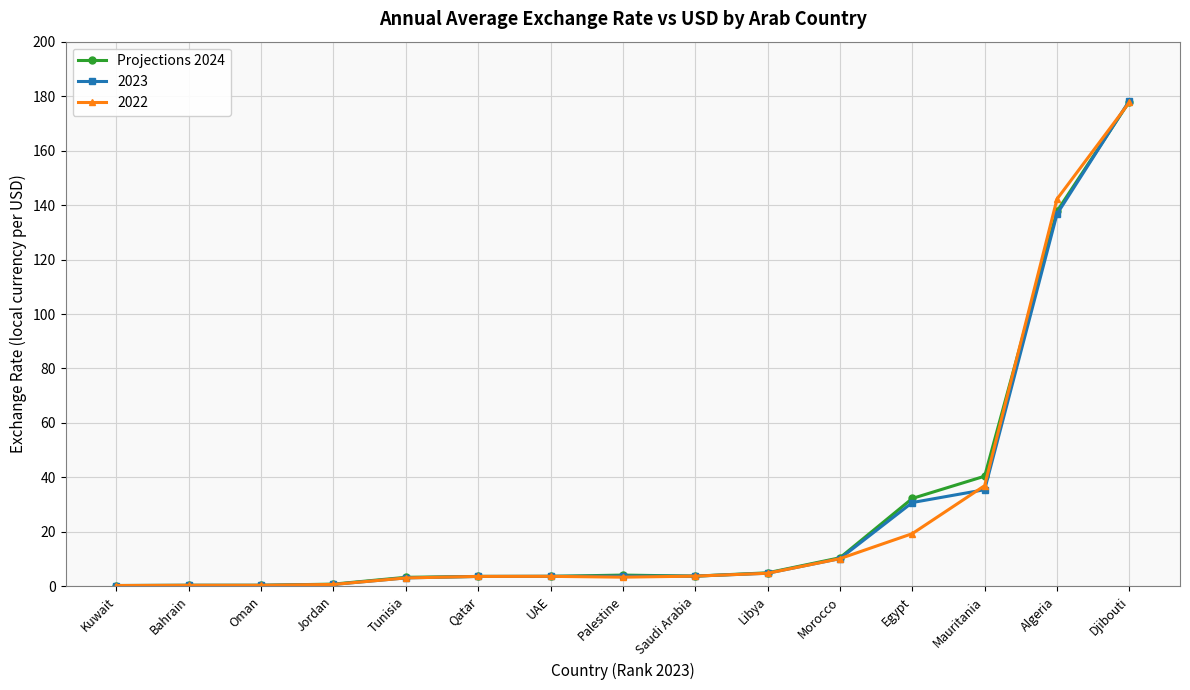

How many lines are shown in the chart?

3